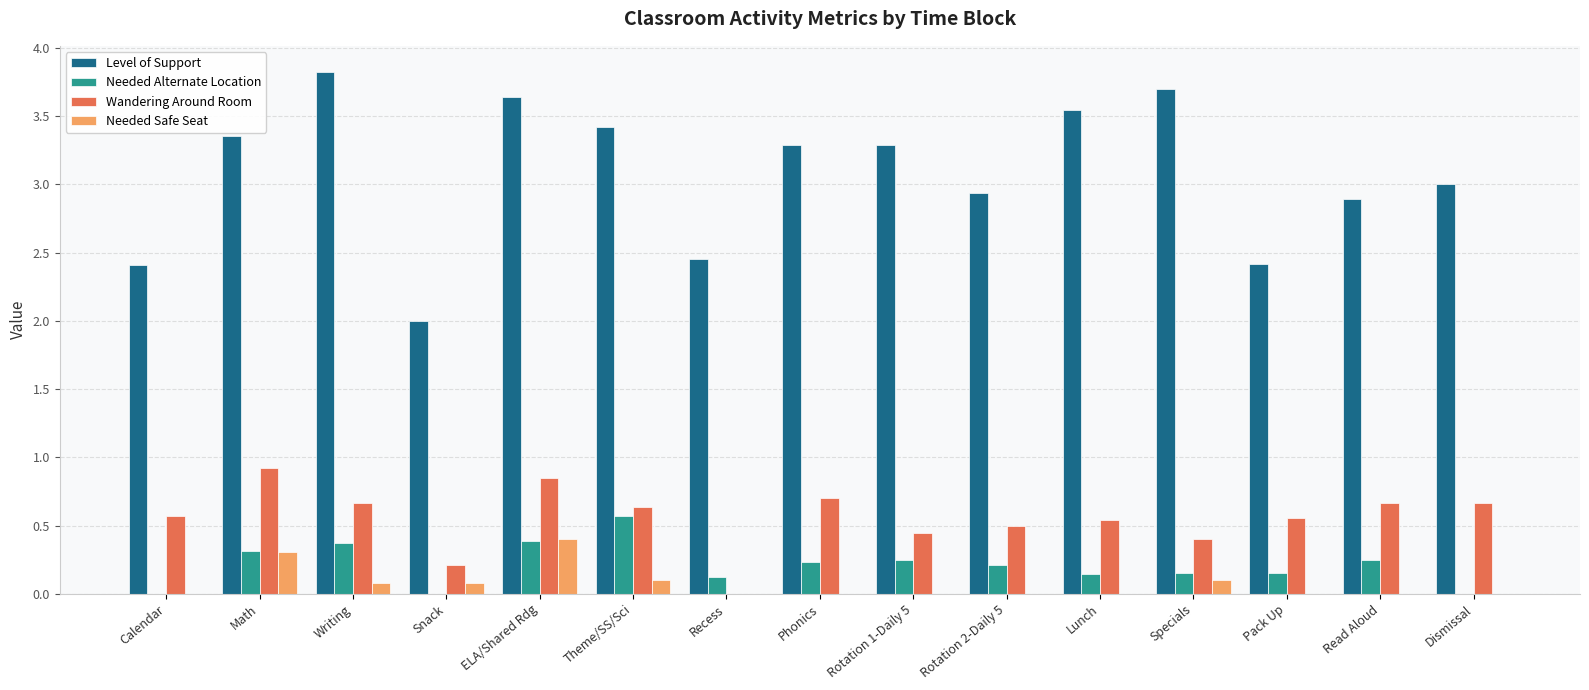

What are all the series names shown in the legend?

Level of Support, Needed Alternate Location, Wandering Around Room, Needed Safe Seat